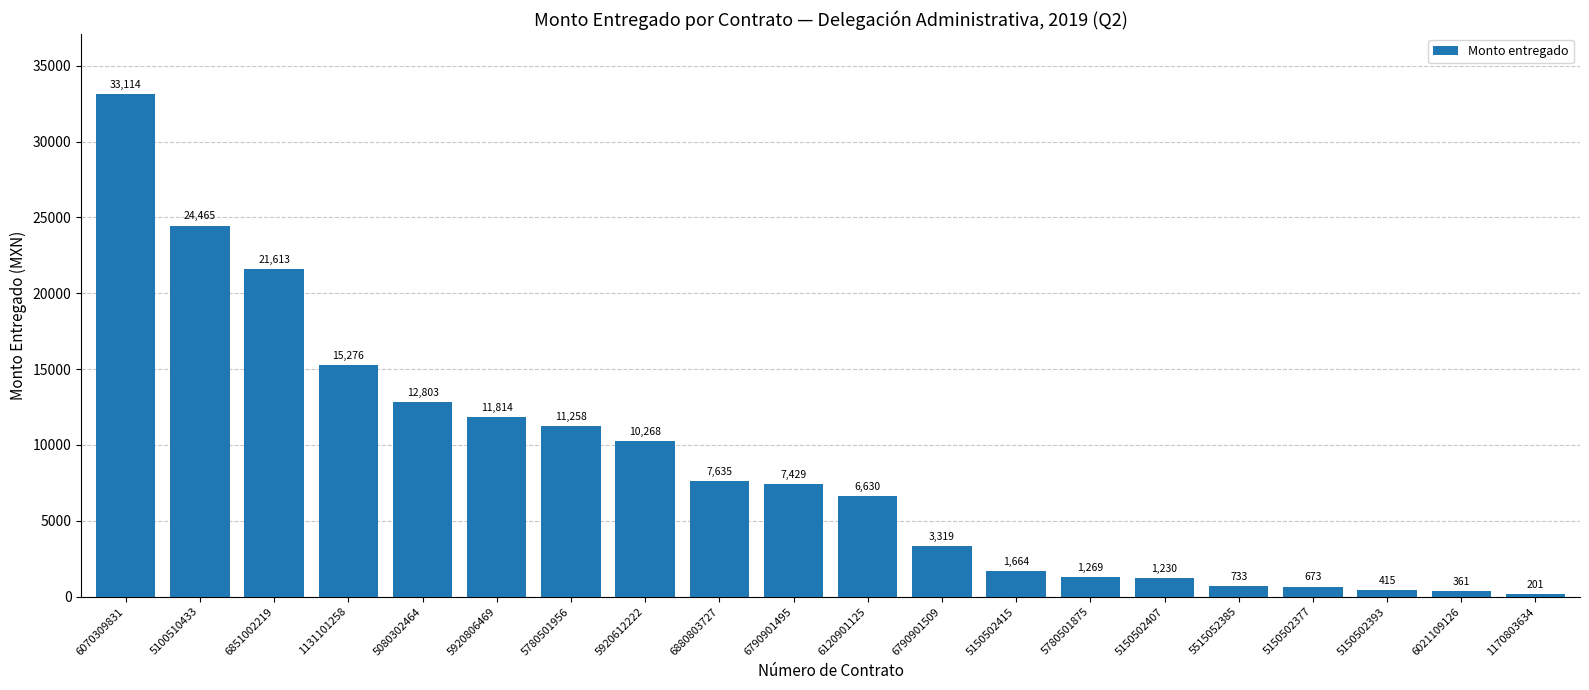

What is the approximate value at 6021109126, to the nearest 50?

350